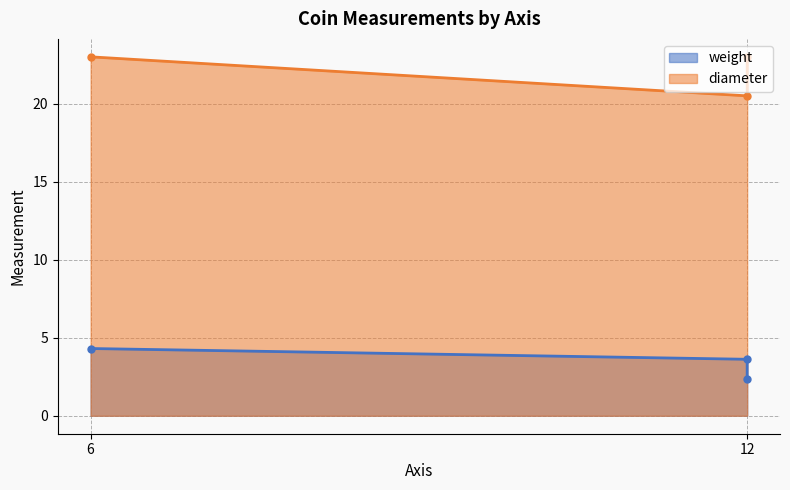

What are all the series names shown in the legend?

weight, diameter